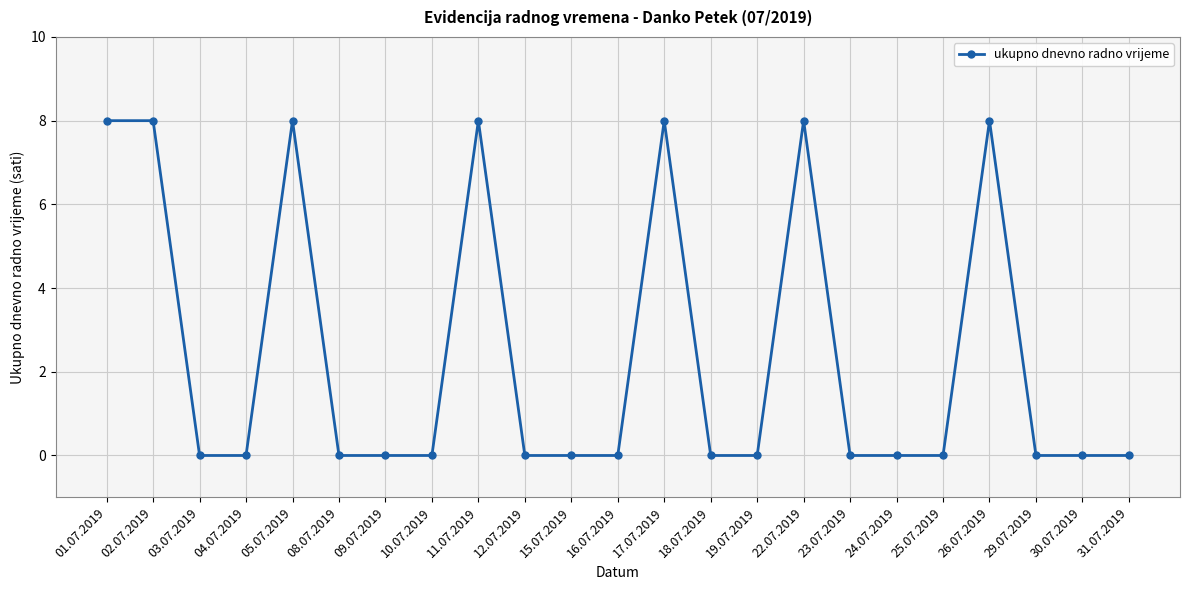

What is the maximum value shown in the chart?

8